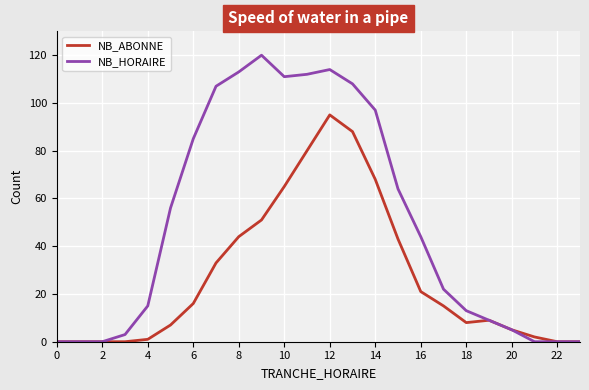

Rank the series by their maximum value, from highest to lowest.

NB_HORAIRE, NB_ABONNE